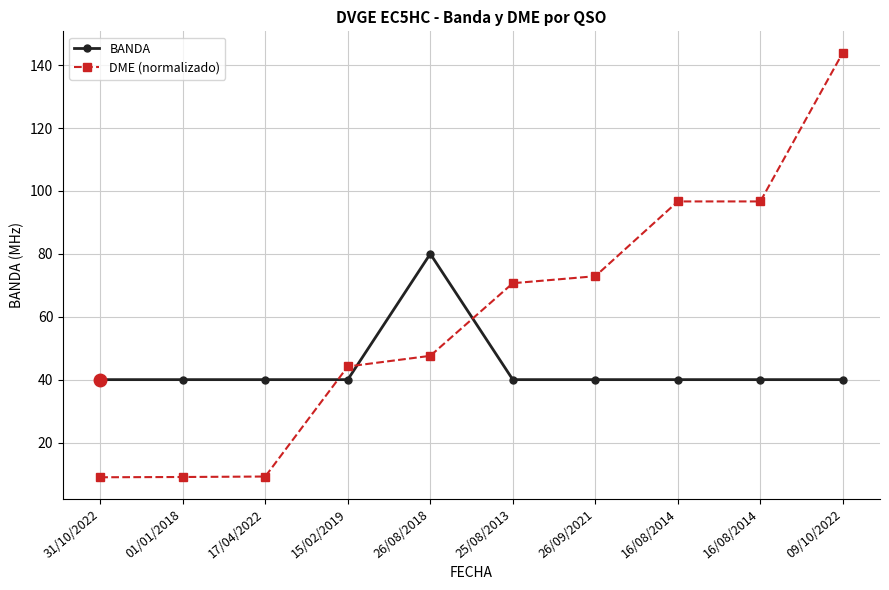

Does the chart have visible grid lines?

Yes